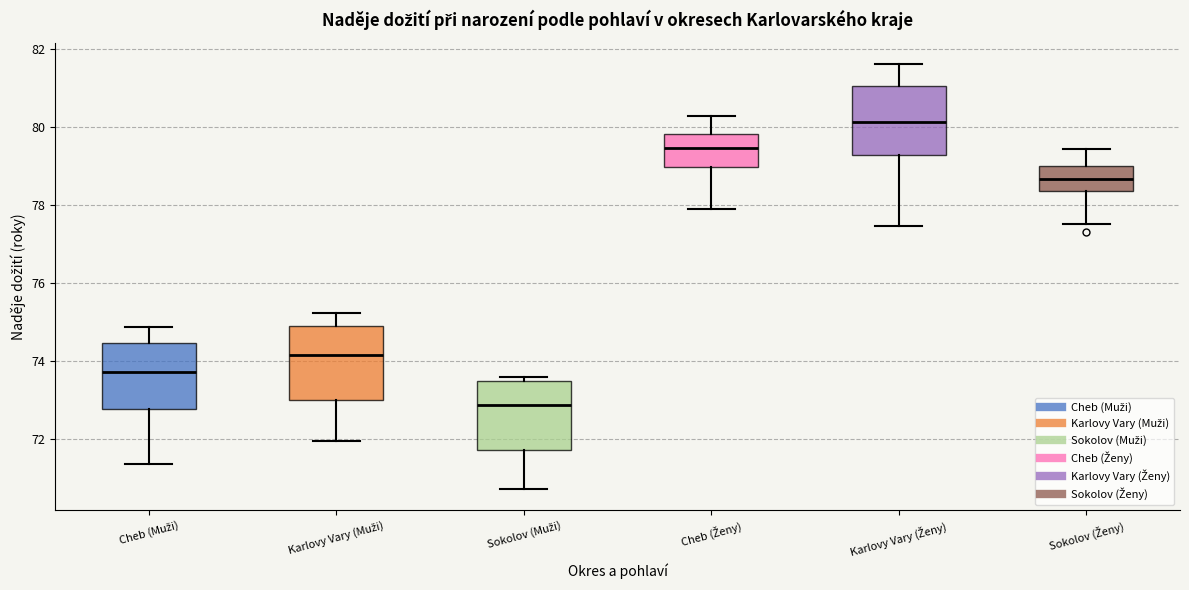

Which box has the lowest median line?

Sokolov (Muži)